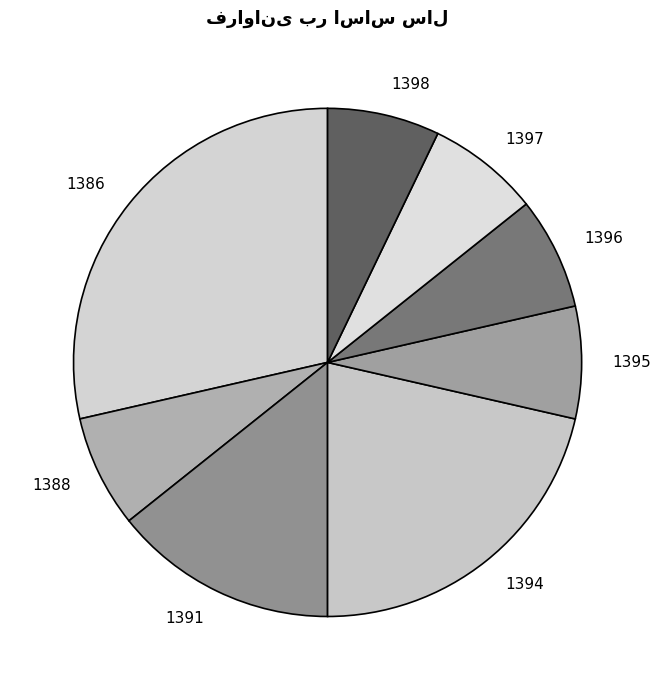

Combined, do 1395 and 1397 account for over 50%?

No